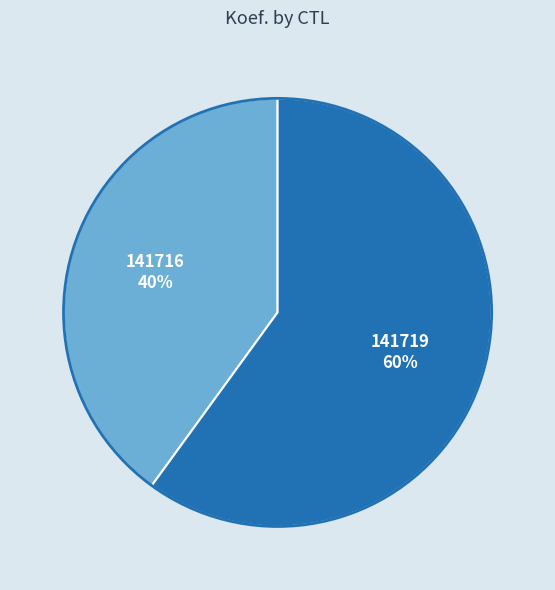

Does 141716 represent more than half of the total?

No